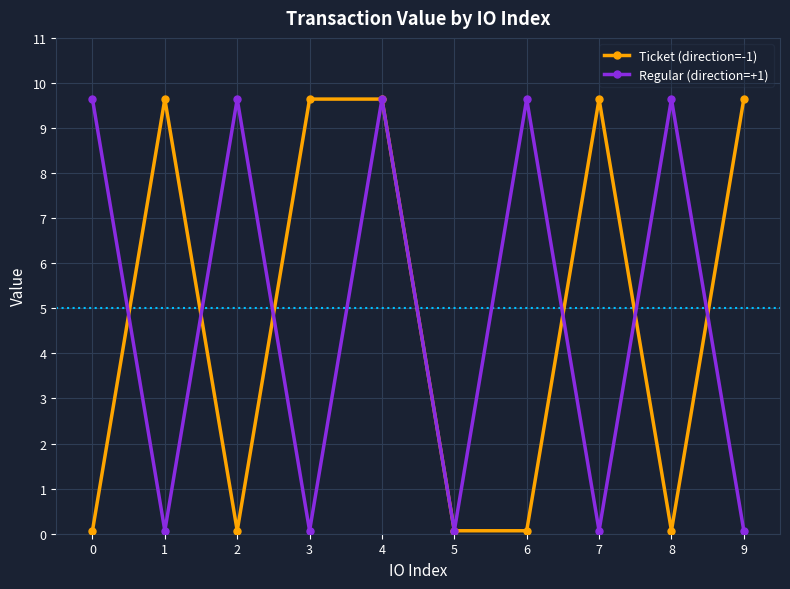

Read the Regular (direction=+1) value at 6.

9.6